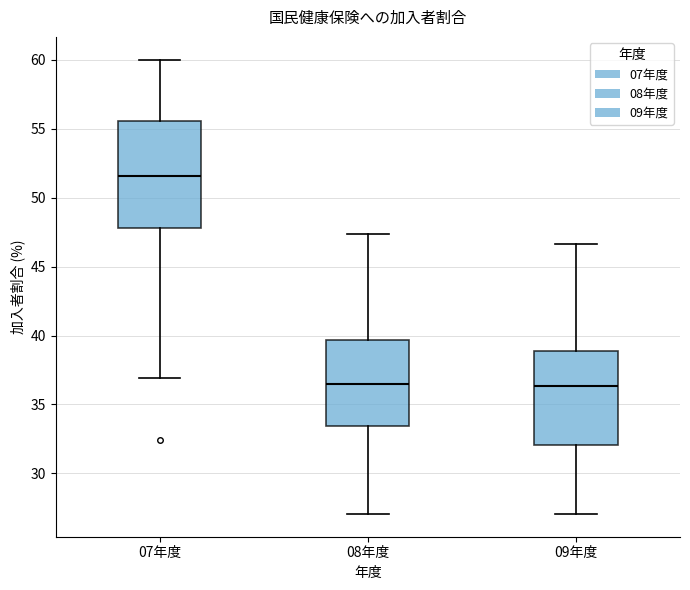

Reading left to right, read every box against the y-axis: the position of its median line, the range the box covers, and the ends of its whiskers. The values are not printed on the chart, so give them approximately, as read against the axis.

07年度: median 51.5, box 48.0 to 55.5, whiskers 37.0 to 60.0
08年度: median 36.5, box 33.5 to 39.5, whiskers 27.0 to 47.5
09年度: median 36.5, box 32.0 to 39.0, whiskers 27.0 to 46.5